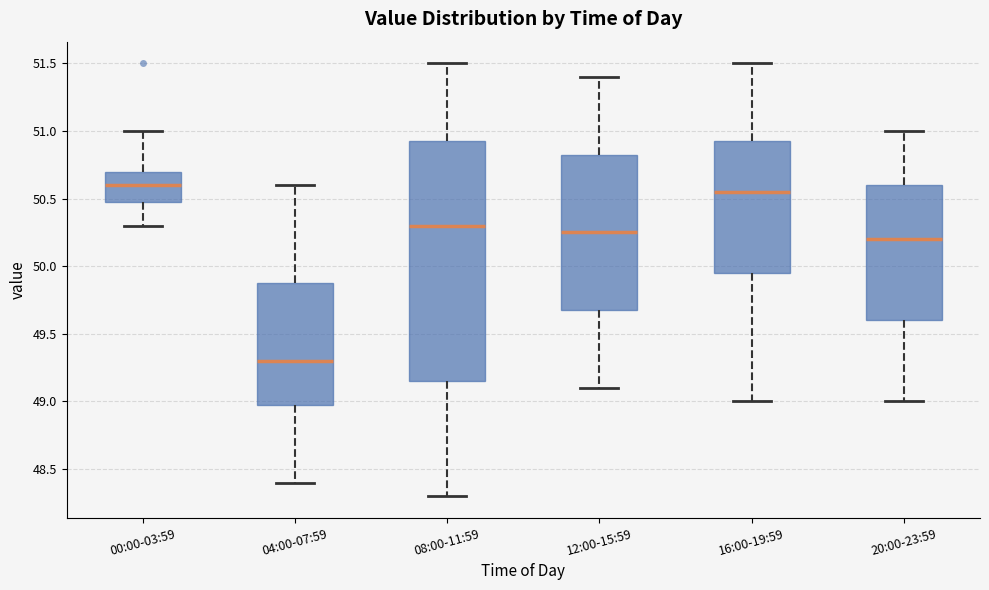

Reading left to right, read every box against the y-axis: the position of its median line, the range the box covers, and the ends of its whiskers. The values are not printed on the chart, so give them approximately, as read against the axis.

00:00-03:59: median 50.60, box 50.50 to 50.70, whiskers 50.30 to 51.00
04:00-07:59: median 49.30, box 49.00 to 49.90, whiskers 48.40 to 50.60
08:00-11:59: median 50.30, box 49.15 to 50.95, whiskers 48.30 to 51.50
12:00-15:59: median 50.25, box 49.70 to 50.85, whiskers 49.10 to 51.40
16:00-19:59: median 50.55, box 49.95 to 50.95, whiskers 49.00 to 51.50
20:00-23:59: median 50.20, box 49.60 to 50.60, whiskers 49.00 to 51.00